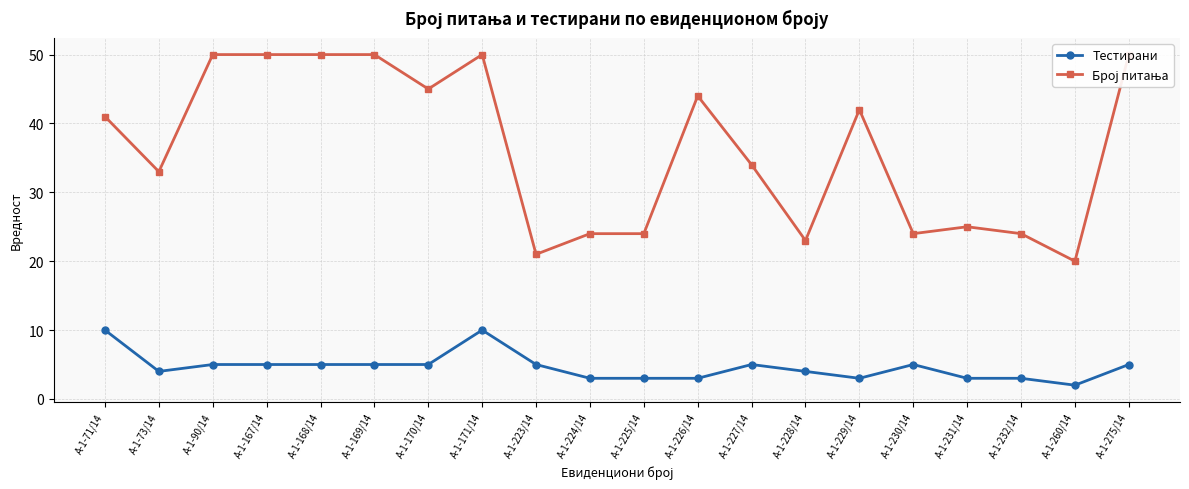

Where is the first local maximum for Тестирани?

А-1-171/14